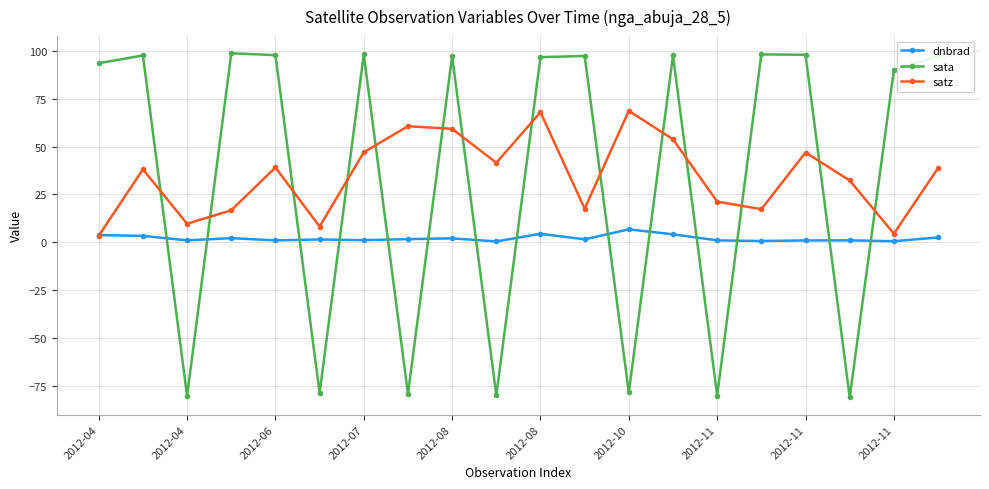

Rank the series by their maximum value, from highest to lowest.

sata, satz, dnbrad